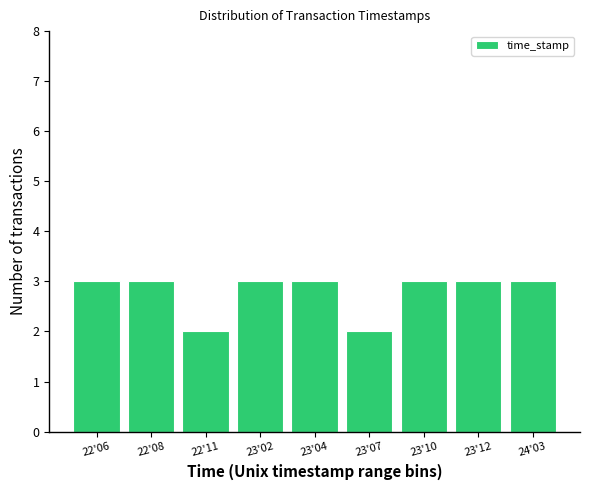

Reading left to right, list all the values displayed in this chart.

3	3	2	3	3	2	3	3	3